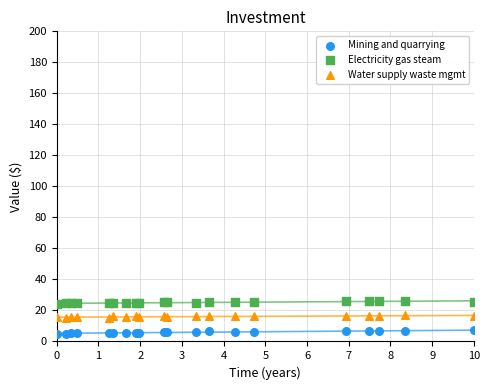

Which series reaches the minimum Y coordinate?

Mining and quarrying